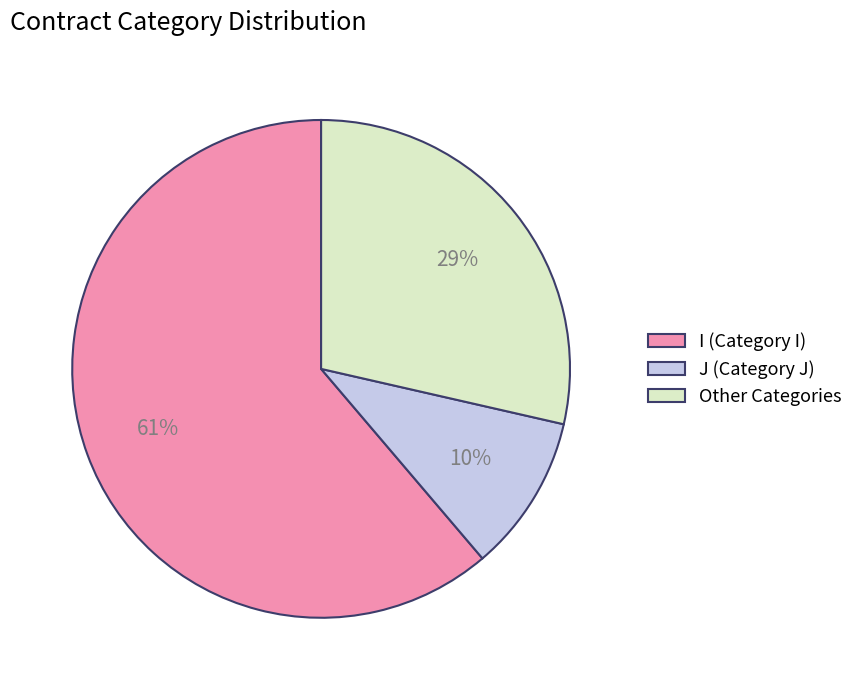

Is the sum of I (Category I) and Other Categories greater than half?

Yes